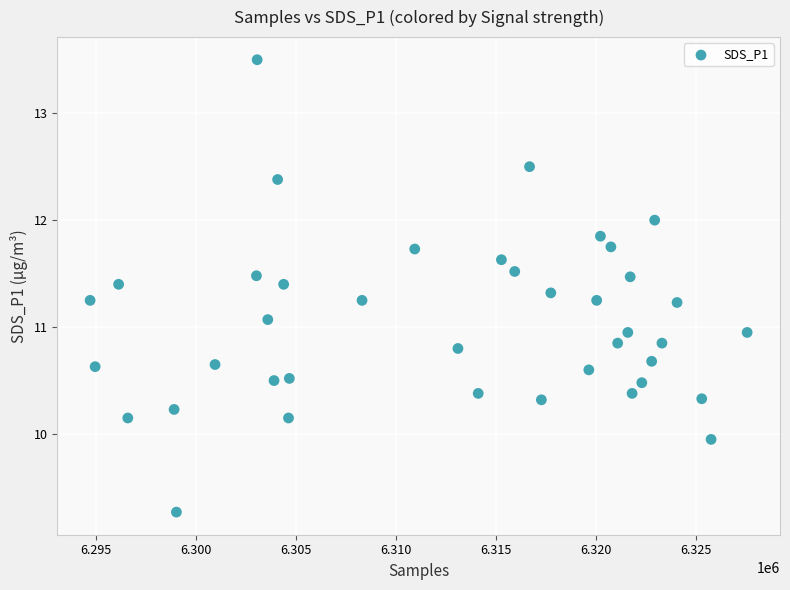

What is the range of X values (max minus min)?

32847.0